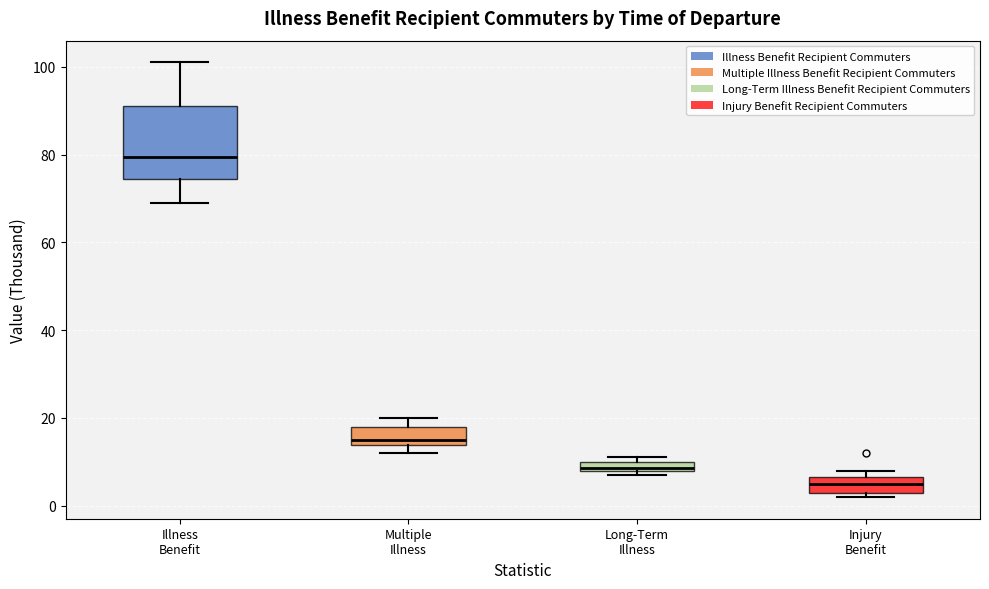

Where is the lower edge of the box for Long-Term Illness on the y-axis? The values are not printed on the chart, so give them approximately, as read against the axis.

8